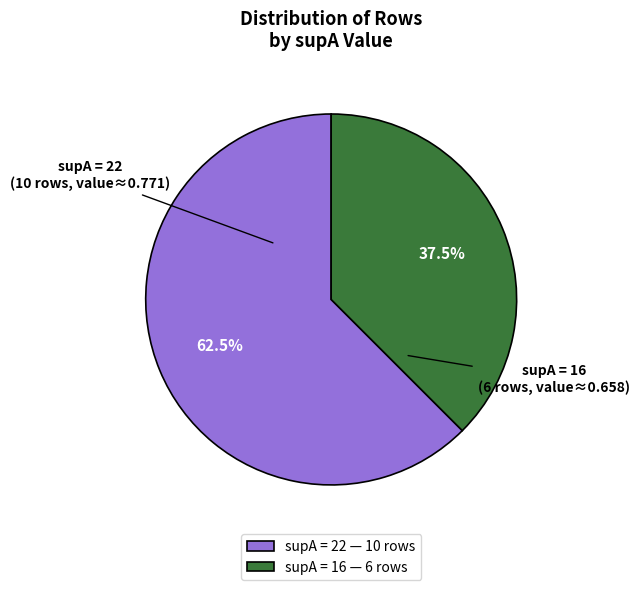

Which category has the smallest portion of the pie?

supA = 16 — 6 rows